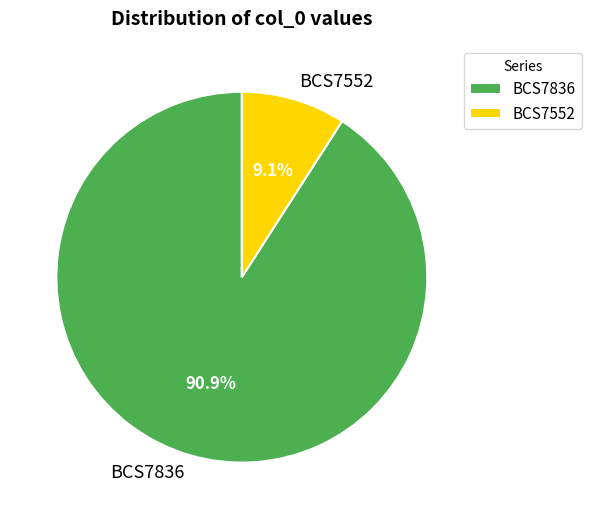

Rank the categories by value from lowest to highest.

BCS7552, BCS7836